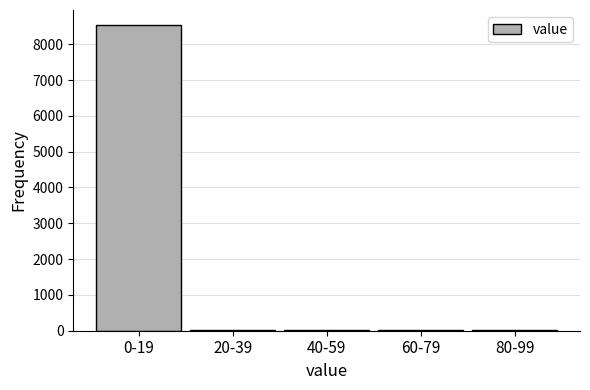

Which category has the highest value across all series?

0-19